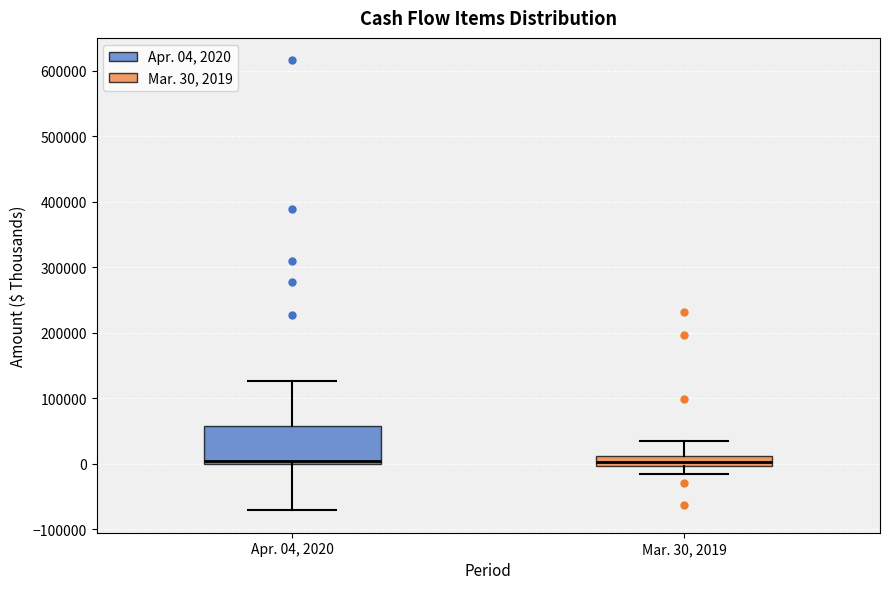

Where does the upper whisker of the box for Mar. 30, 2019 end on the y-axis? The values are not printed on the chart, so give them approximately, as read against the axis.

30000